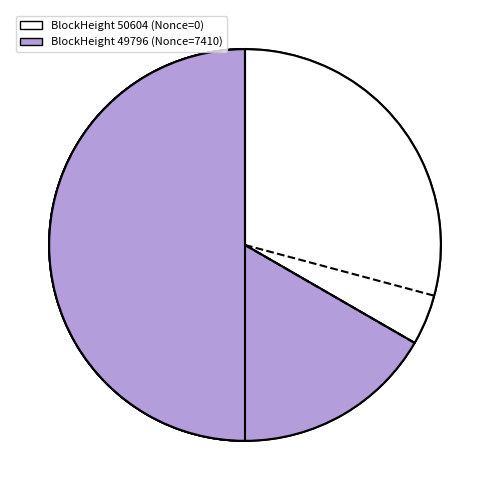

Does any single category account for the majority?

Yes